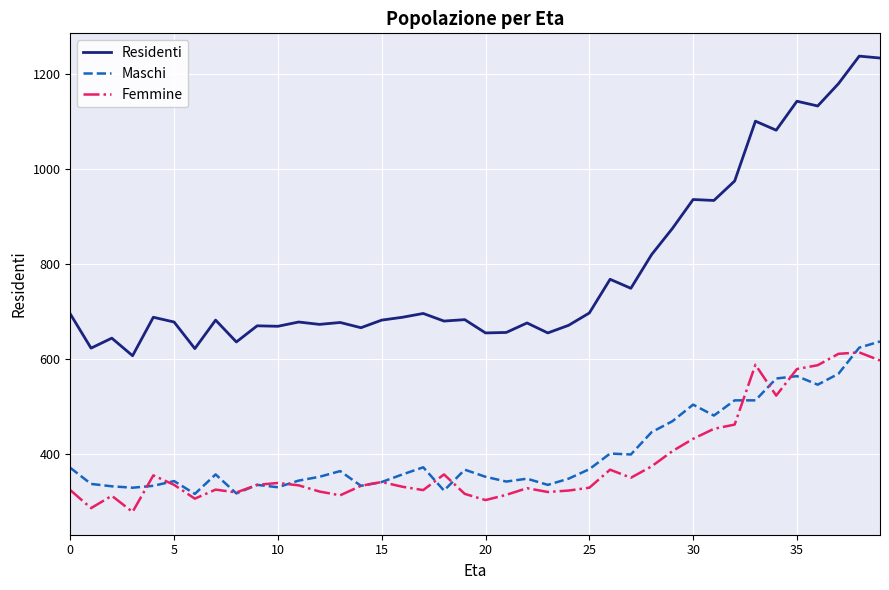

True or false: Residenti and Femmine cross at least once.

False